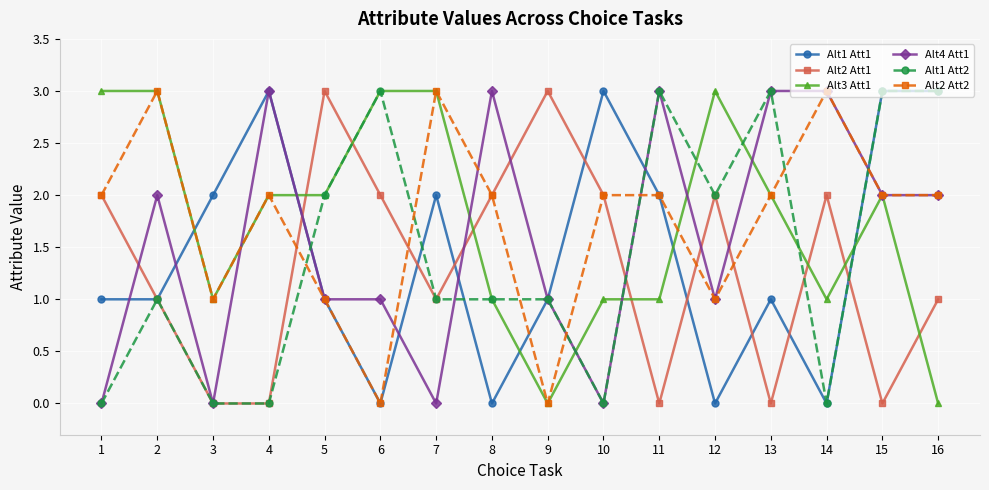

Where is the first local maximum for Alt1 Att2?

2